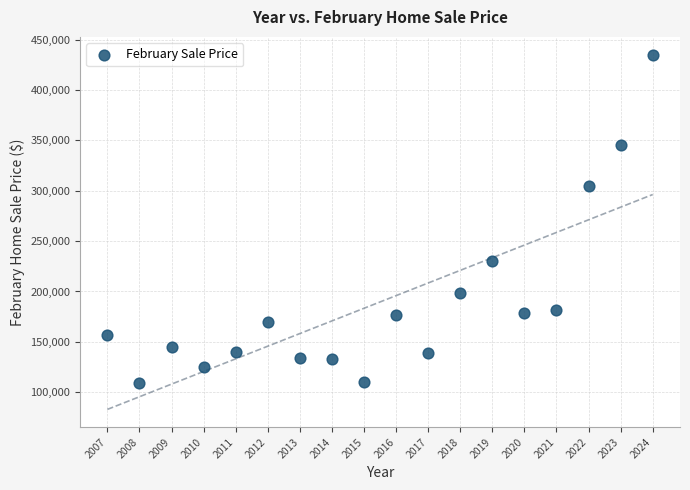

What is the range of Y values (max minus min)?

326000